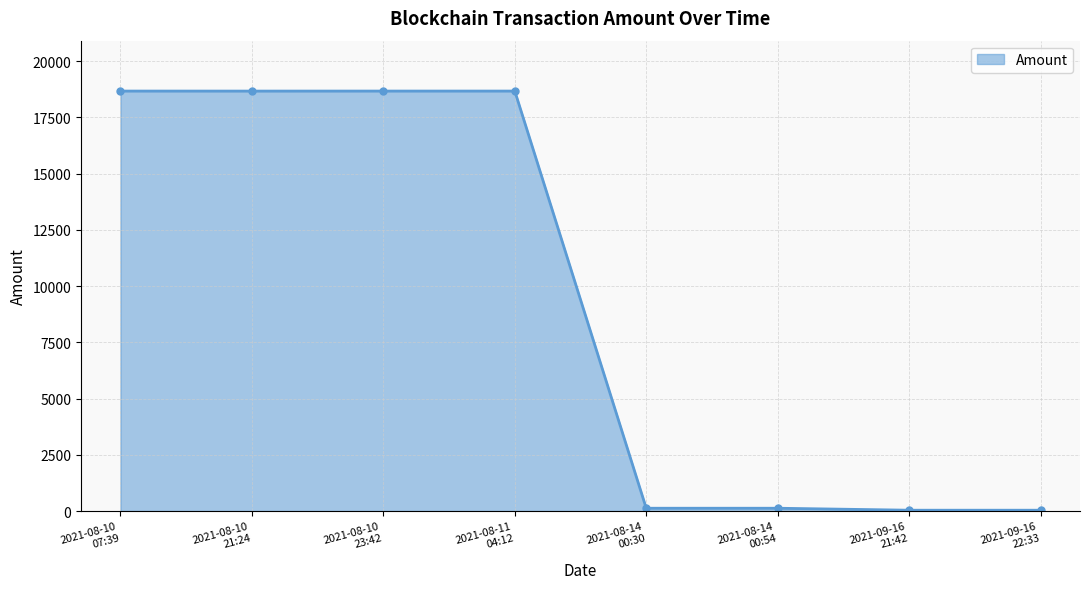

What is the difference between the second highest and second lowest values?

18635.0